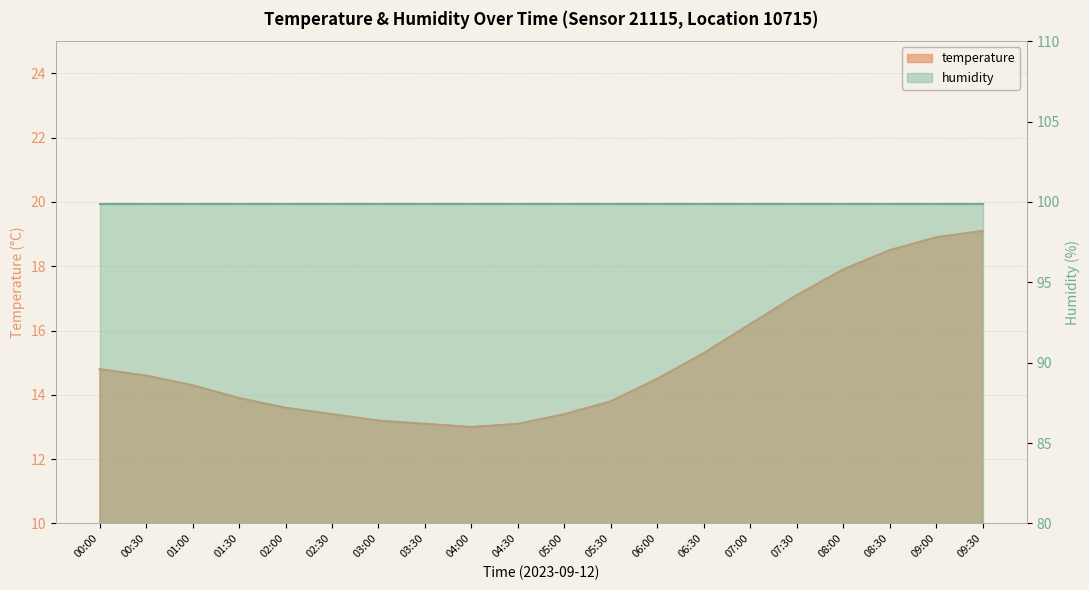

Approximately how many times larger is the value at 01:00 compared to 00:30?

1.0